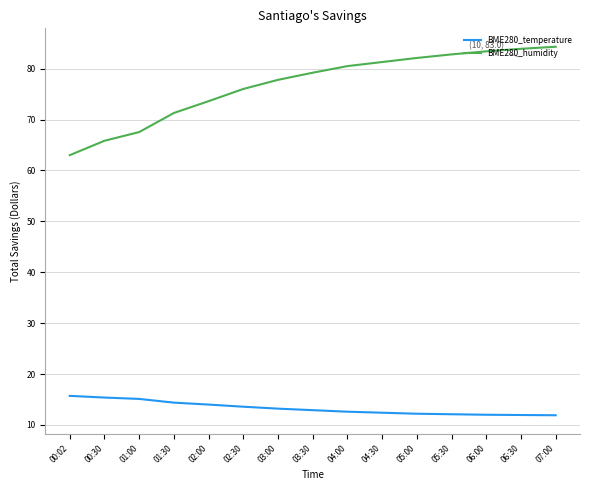

Does the chart have visible grid lines?

Yes